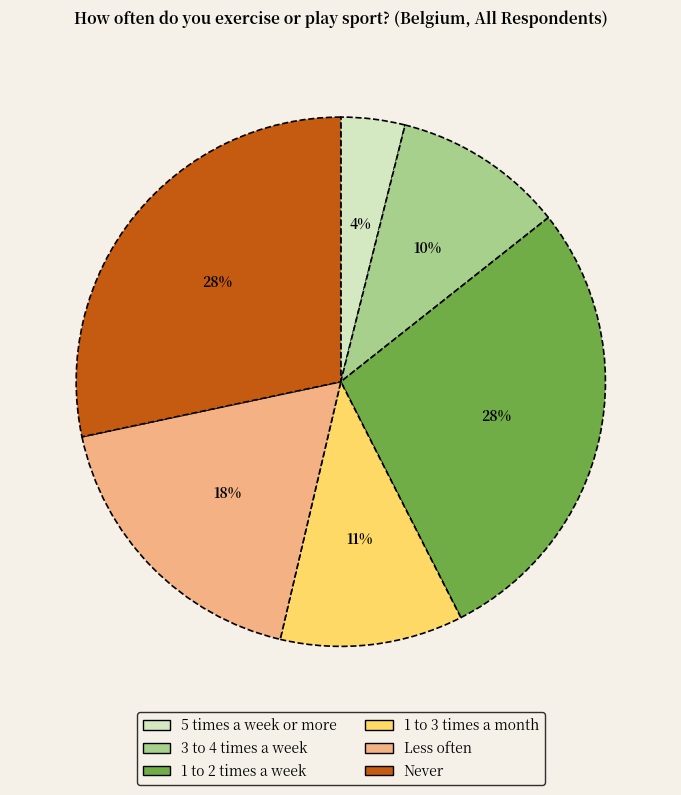

Which category has the smallest portion of the pie?

5 times a week or more